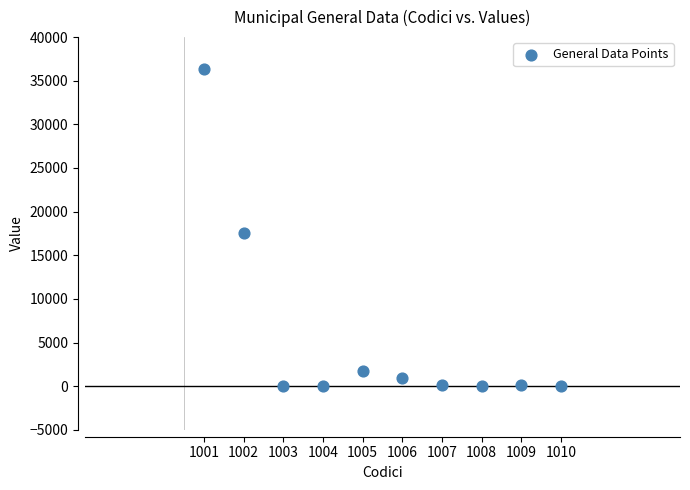

What is the range of X values (max minus min)?

9